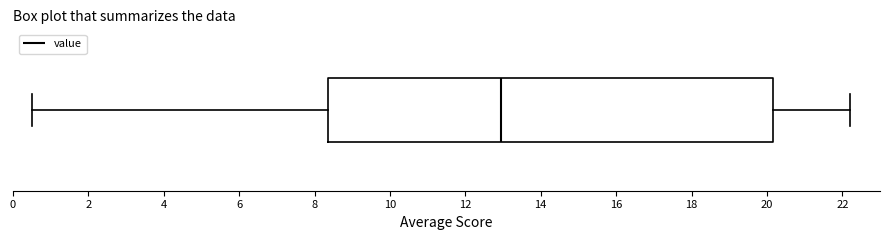

Where is the left edge of the box on the x-axis? The values are not printed on the chart, so give them approximately, as read against the axis.

8.4